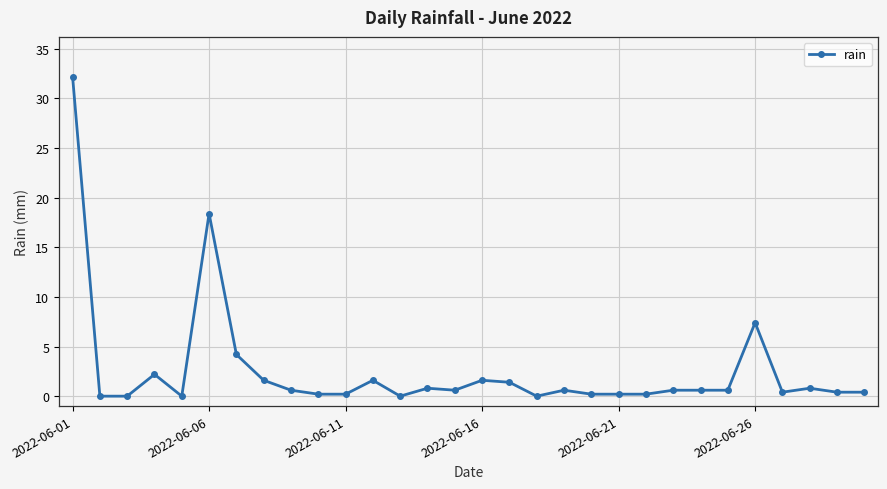

True or false: there are more than 0 points higher than both neighbors.

True